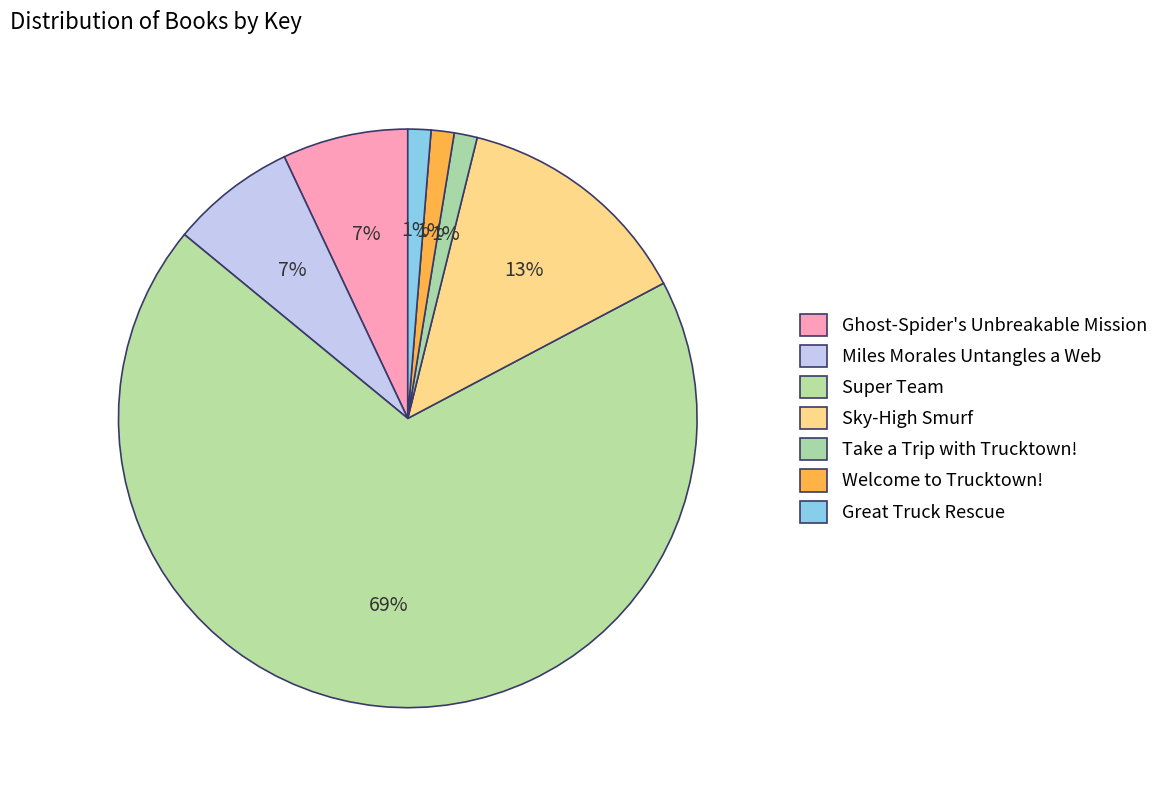

How many slices are in this pie chart?

7